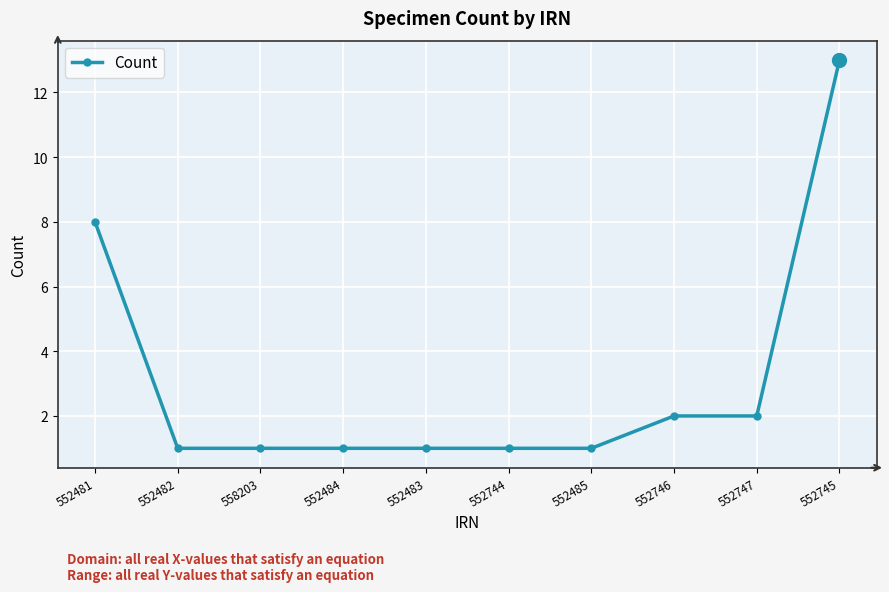

True or false: the data shows 2 at 552744.

False